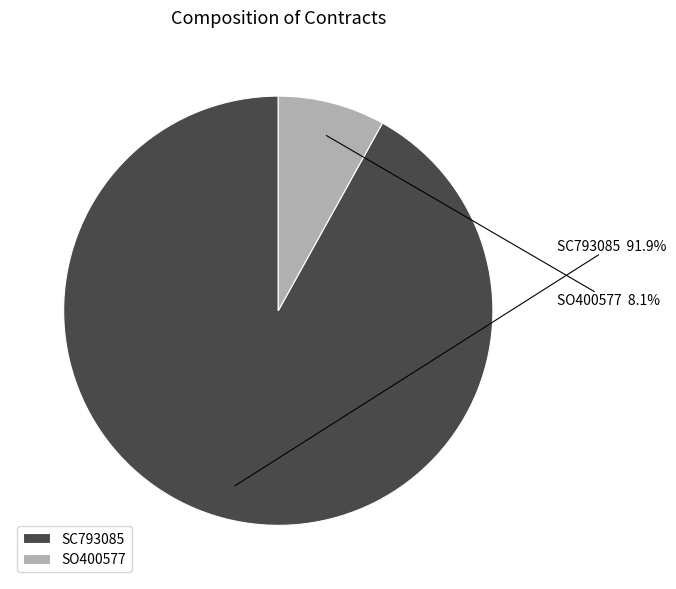

Is there a majority slice in this chart?

Yes